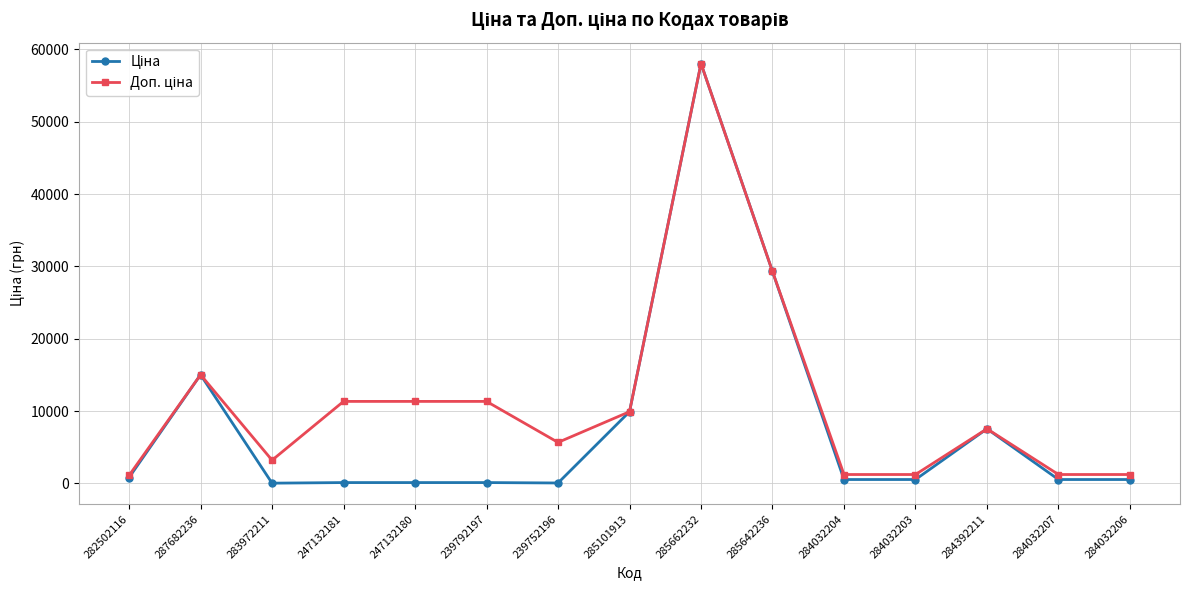

Does the chart have visible grid lines?

Yes